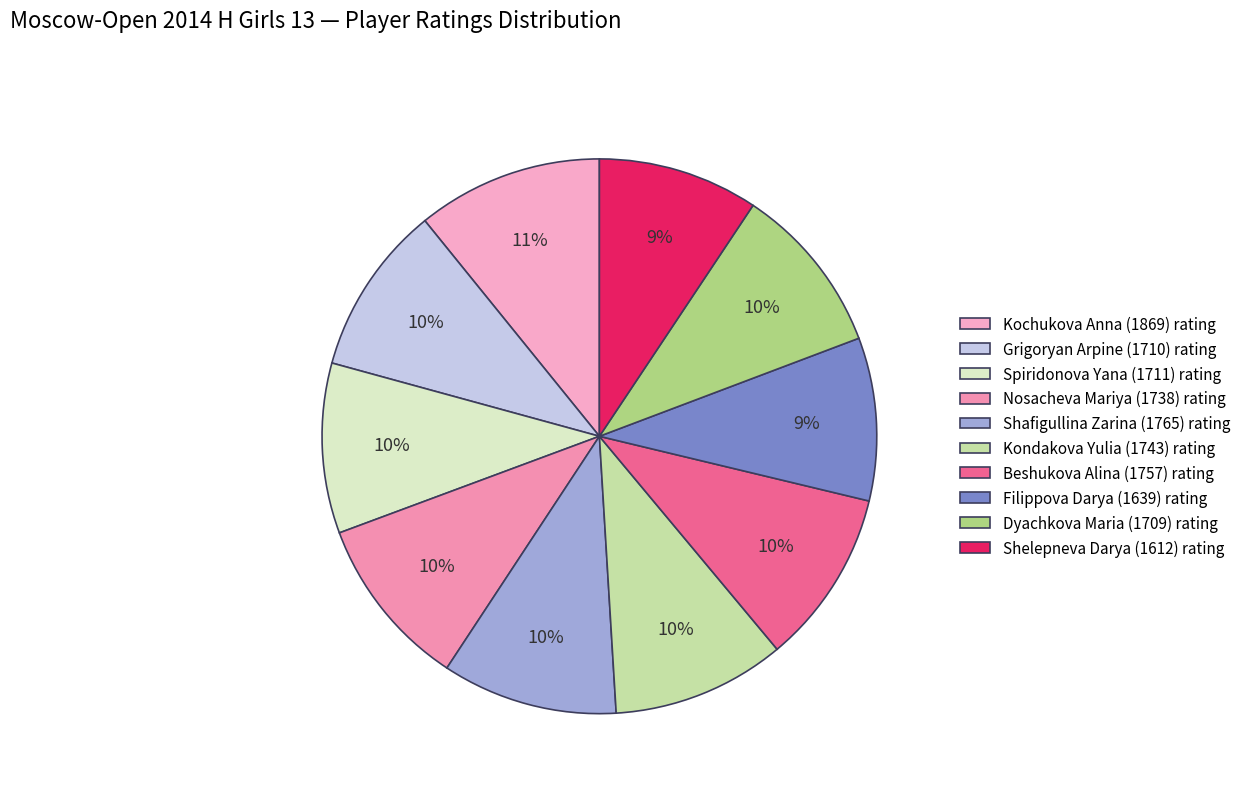

What percentage do Shelepneva Darya (1612) and Dyachkova Maria (1709) together represent?

19.2%